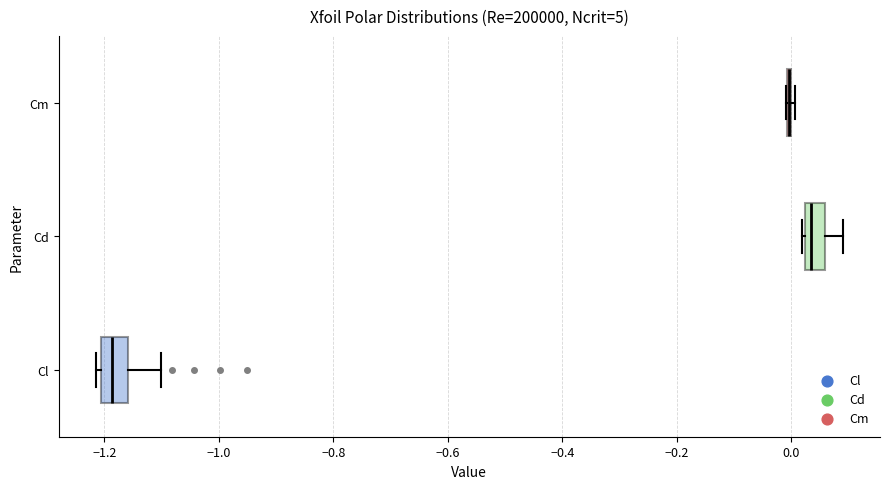

Reading bottom to top, read every box against the x-axis: the position of its median line, the range the box covers, and the ends of its whiskers. The values are not printed on the chart, so give them approximately, as read against the axis.

Cl: median -1.18, box -1.20 to -1.16, whiskers -1.22 to -1.10
Cd: median 0.04, box 0.02 to 0.06, whiskers 0.02 to 0.08
Cm: box collapsed to a line at 0.00, whiskers 0.00 to 0.00